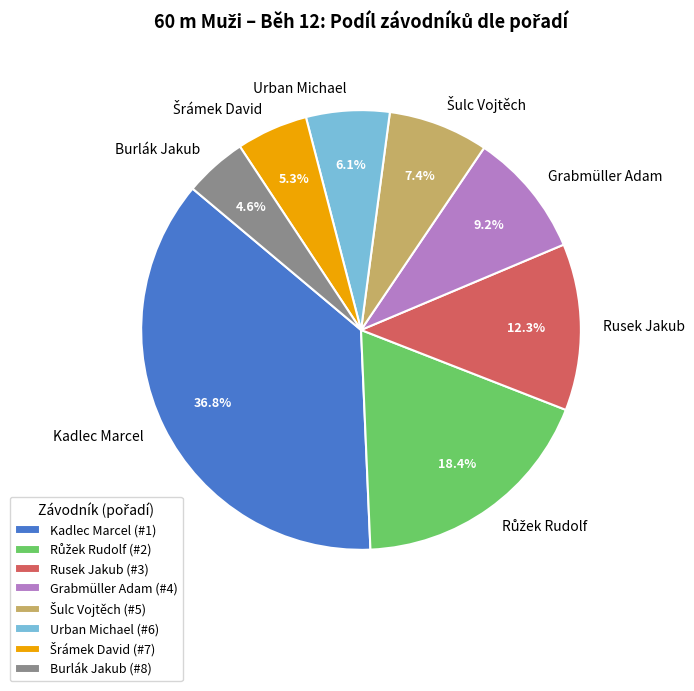

What percentage is NOT represented by Urban Michael?

93.9%